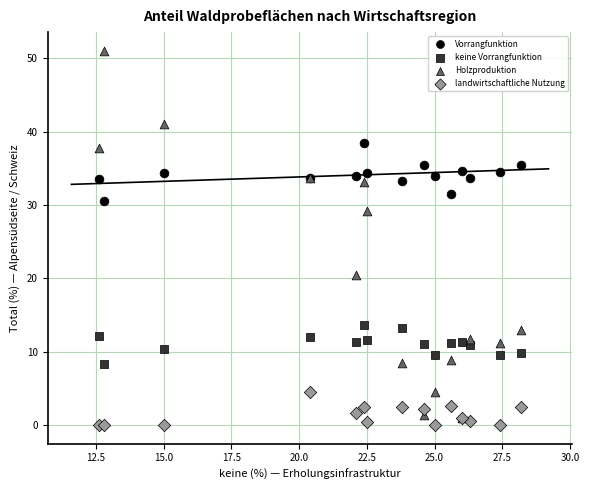

What are all the series names shown in the legend?

Vorrangfunktion, keine Vorrangfunktion, Holzproduktion, landwirtschaftliche Nutzung